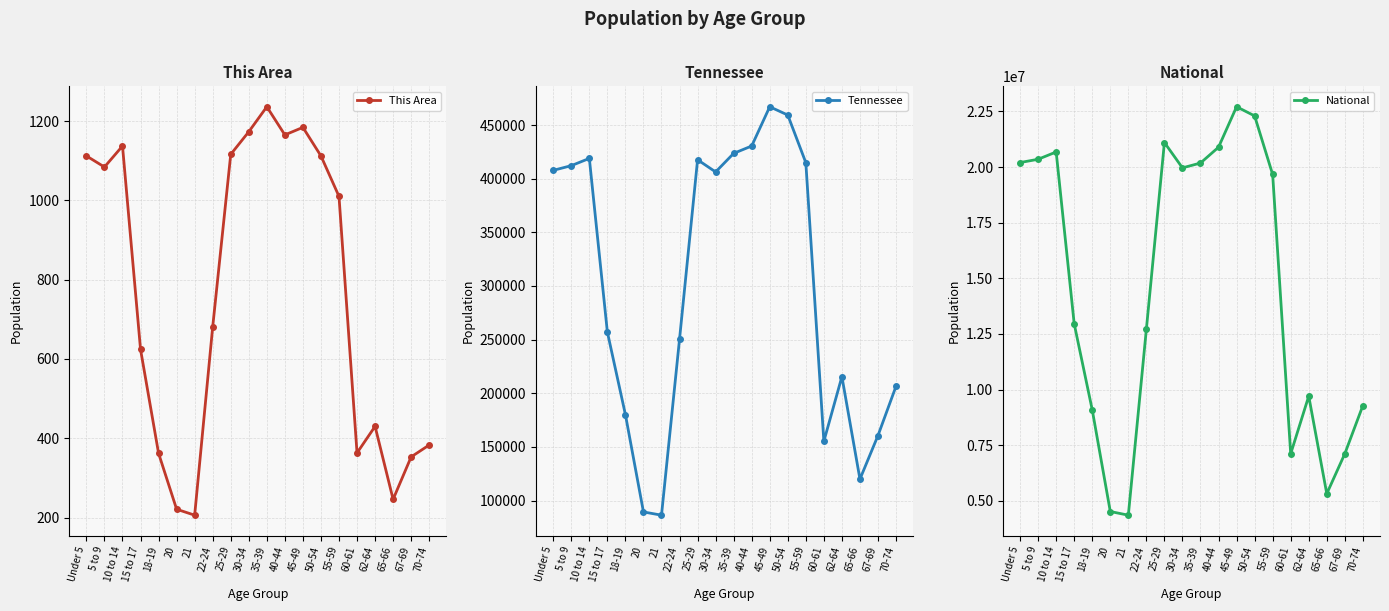

What is the difference between the Tennessee values at 22-24 and 30-34?

155806